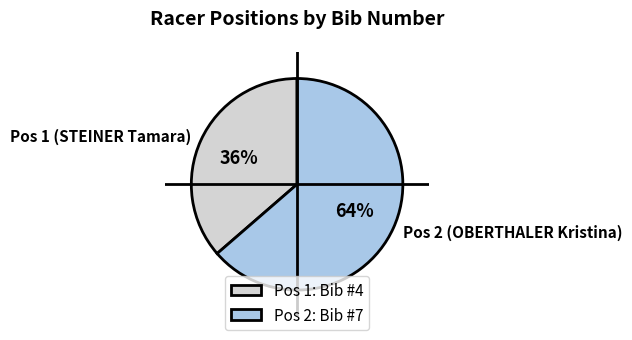

To the nearest percent, what is the combined percentage of Pos 2 (OBERTHALER Kristina) and Pos 1 (STEINER Tamara)?

100%